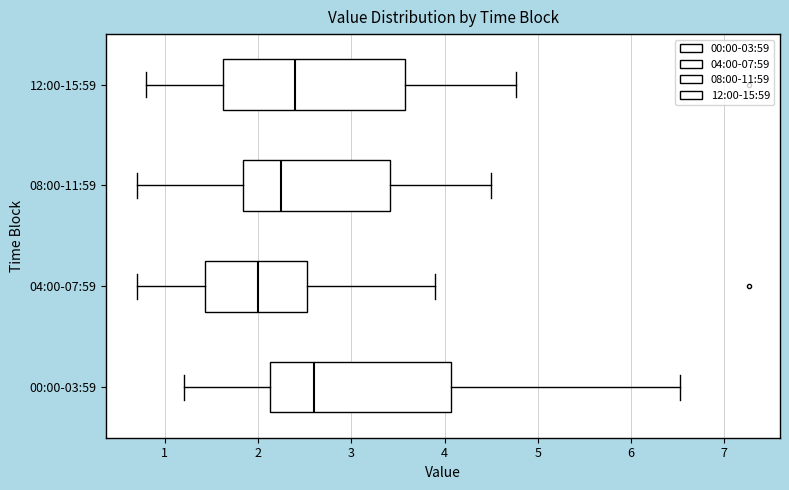

Reading bottom to top, read every box against the x-axis: the position of its median line, the range the box covers, and the ends of its whiskers. The values are not printed on the chart, so give them approximately, as read against the axis.

00:00-03:59: median 2.6, box 2.1 to 4.1, whiskers 1.2 to 6.5
04:00-07:59: median 2.0, box 1.4 to 2.5, whiskers 0.7 to 3.9
08:00-11:59: median 2.3, box 1.8 to 3.4, whiskers 0.7 to 4.5
12:00-15:59: median 2.4, box 1.6 to 3.6, whiskers 0.8 to 4.8